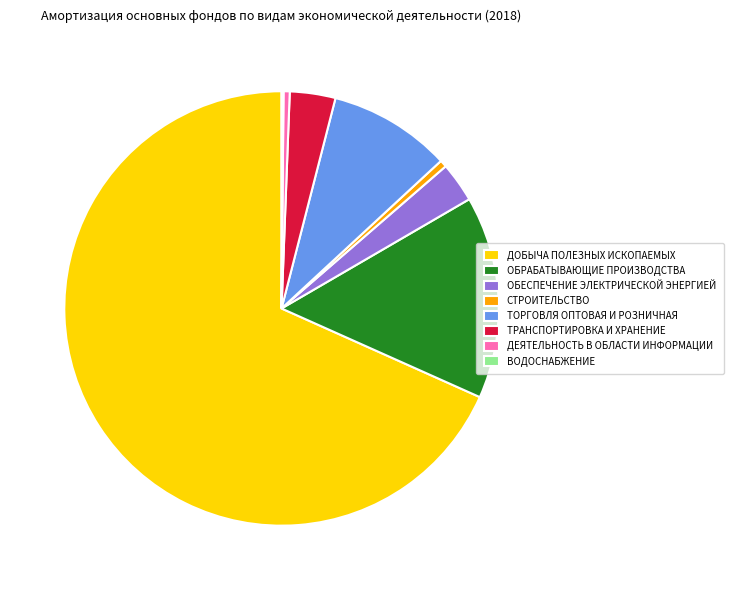

Which slice is the largest?

ДОБЫЧА ПОЛЕЗНЫХ ИСКОПАЕМЫХ